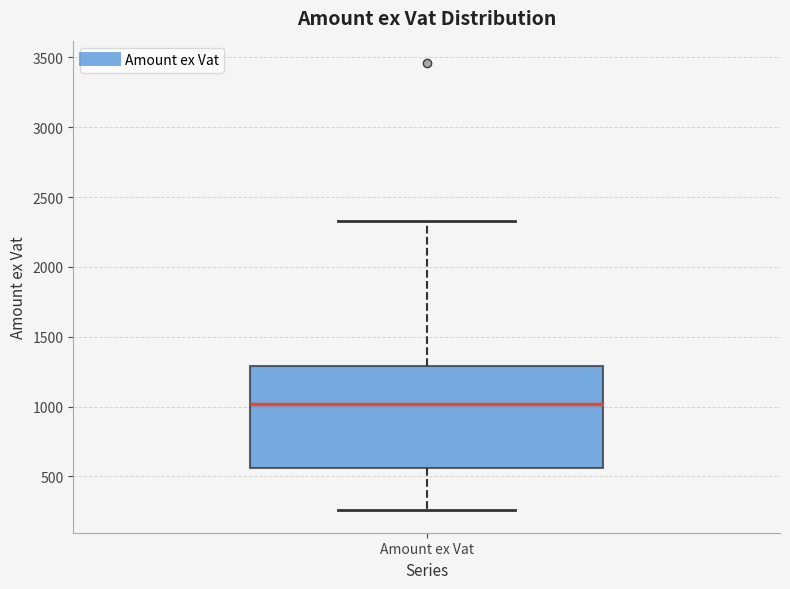

Read this box plot against the y-axis: the position of the median line, the range covered by the box, and the ends of both whiskers. The values are not printed on the chart, so give them approximately, as read against the axis.

median 1000, box 550 to 1300, whiskers 250 to 2350